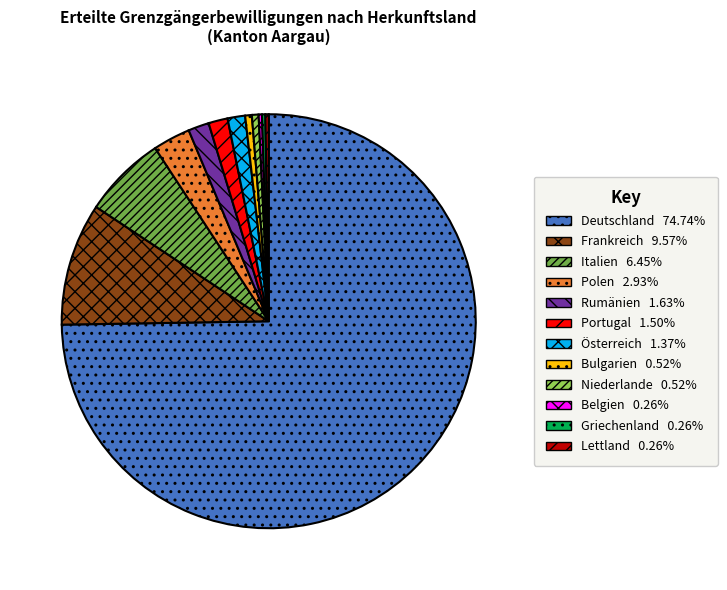

What is the largest slice in the pie chart?

Deutschland